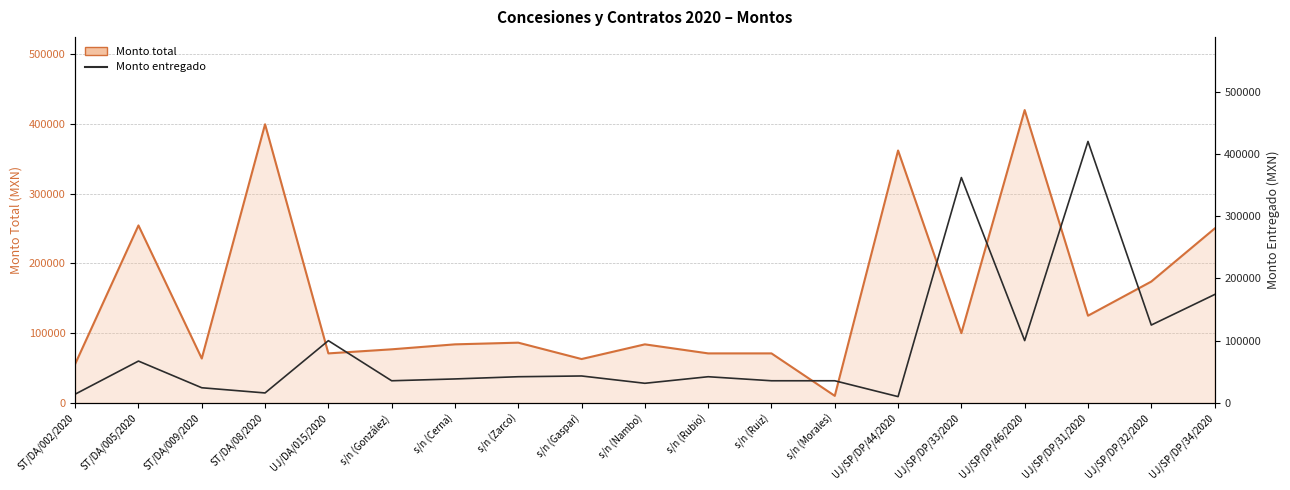

What is the average value of the Monto entregado series?

90282.0